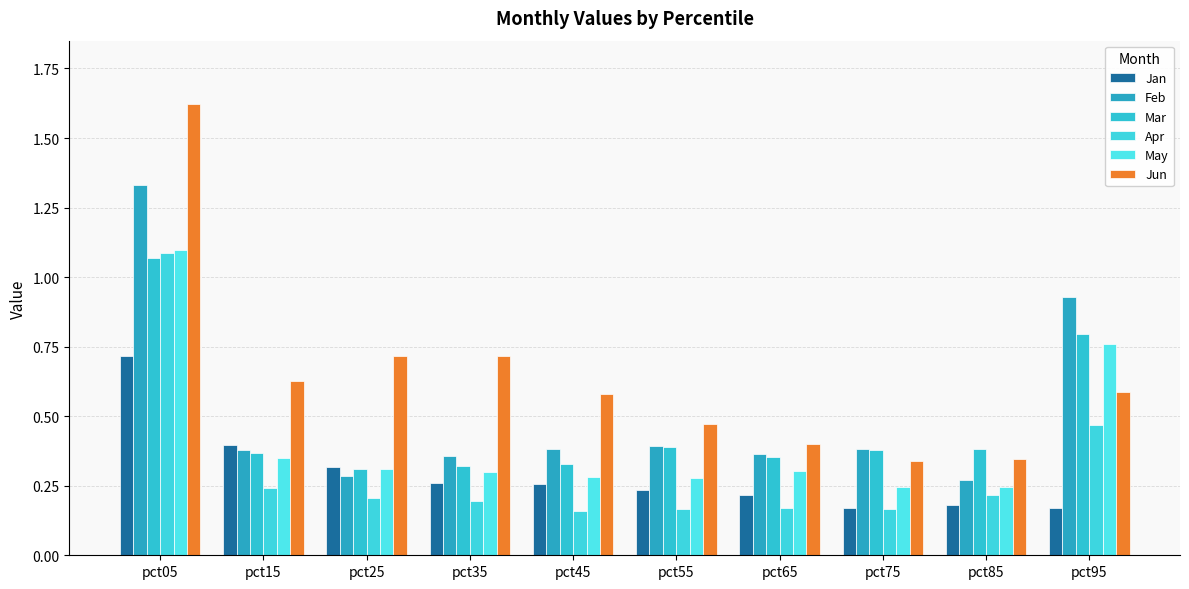

Count the Jan values in the range 0 to 1.

10